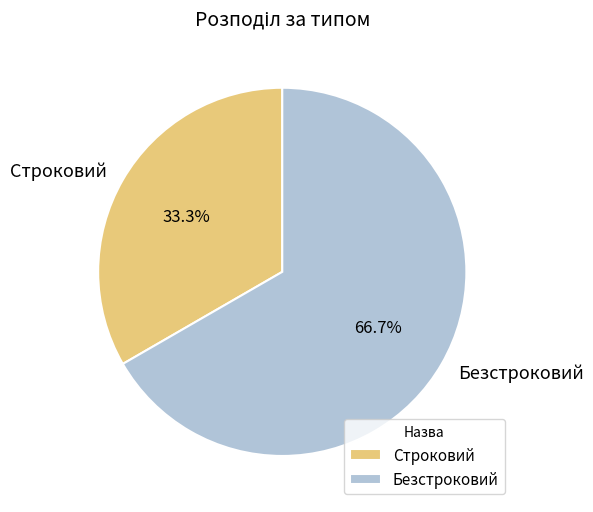

To the nearest percent, what is the combined percentage of Строковий and Безстроковий?

100%